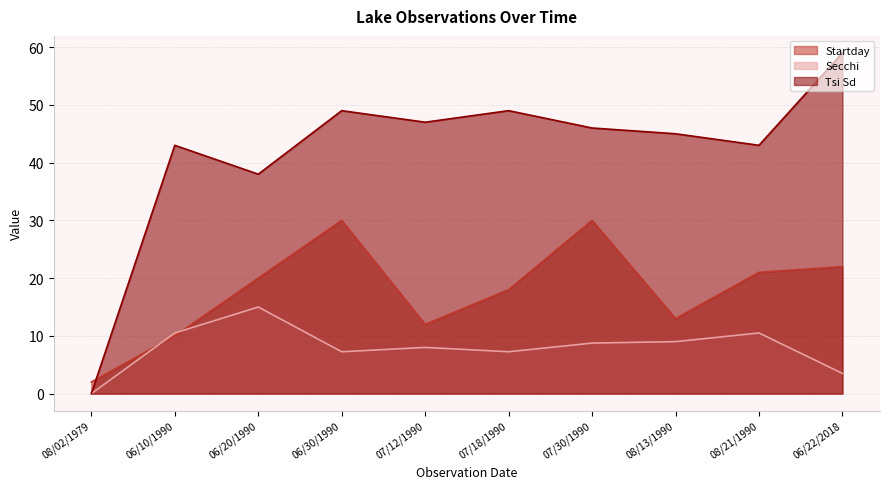

Reading left to right, extract all data points from this chart.

Startday: 2.0	10.0	20.0	30.0	12.0	18.0	30.0	13.0	21.0	22.0
Secchi: 0.0	10.5	15.0	7.2	8.0	7.2	8.8	9.0	10.5	3.5
Tsi Sd: 0.0	43.0	38.0	49.0	47.0	49.0	46.0	45.0	43.0	59.0